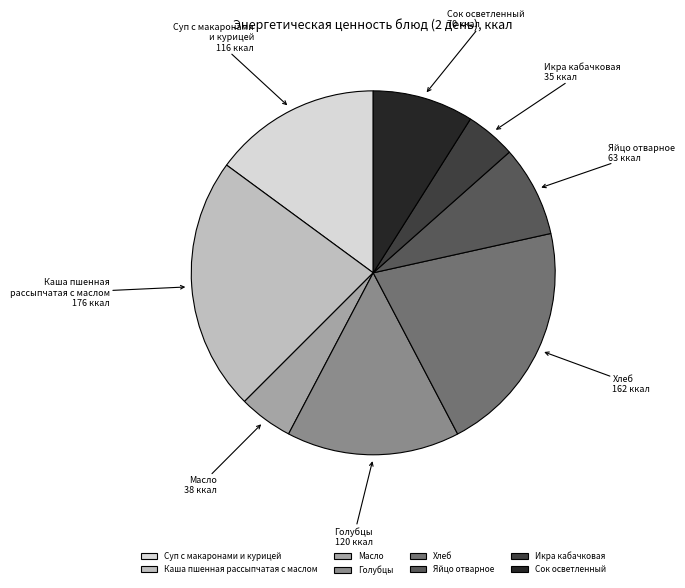

Is it true that Икра кабачковая is 10% of the pie?

False